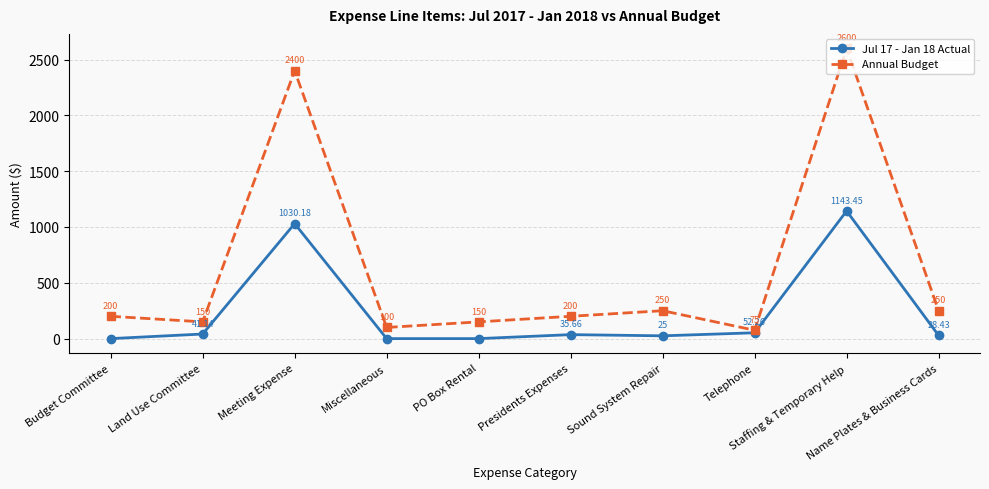

The value of Annual Budget at Miscellaneous is 100.0. True or false?

True